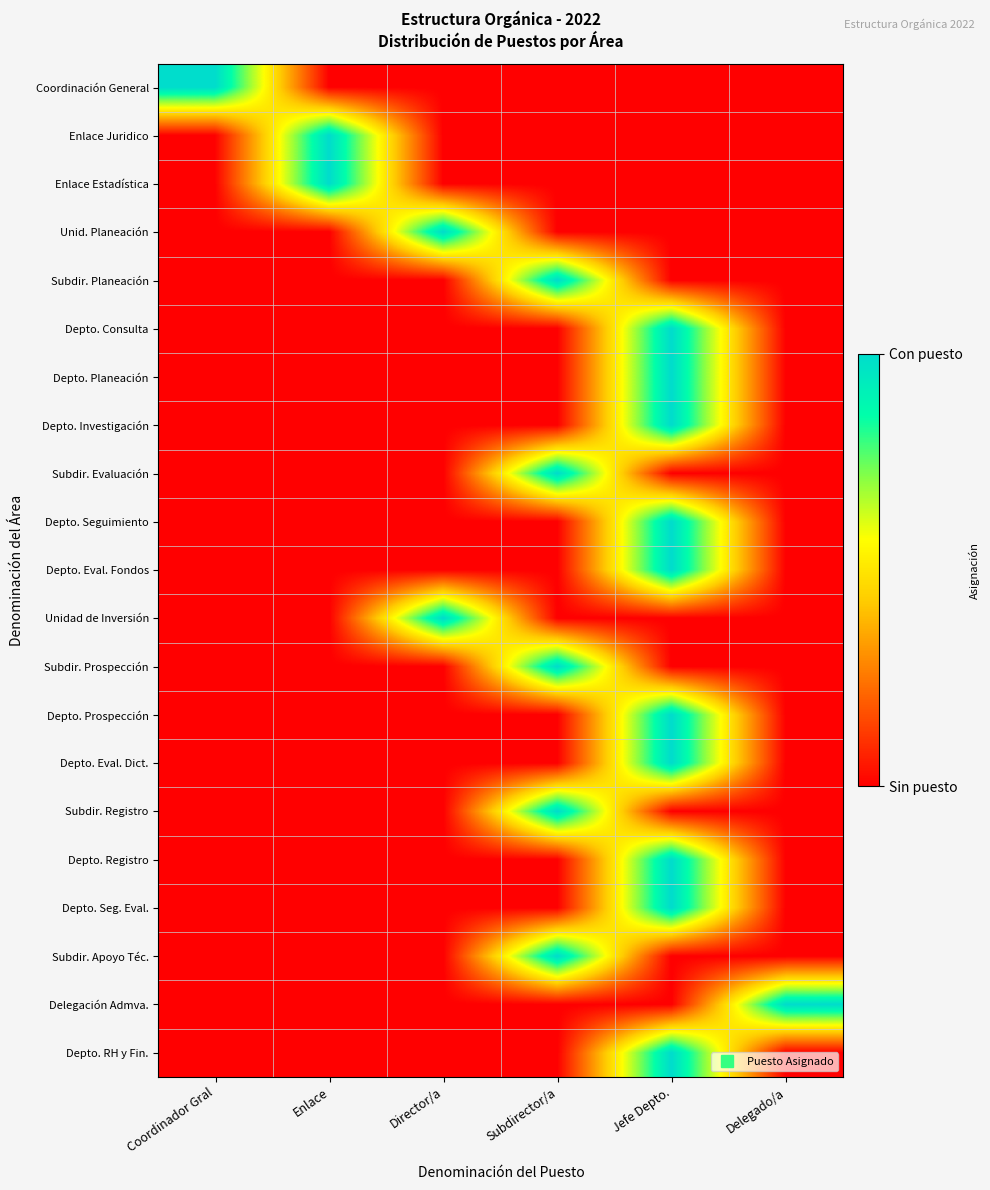

Reading left to right, transcribe all the data shown in this chart.

Coordinación General: Coordinador Gral=1	Enlace=0	Director/a=0	Subdirector/a=0	Jefe Depto.=0	Delegado/a=0
Enlace Juridico: Coordinador Gral=0	Enlace=1	Director/a=0	Subdirector/a=0	Jefe Depto.=0	Delegado/a=0
Enlace Estadística: Coordinador Gral=0	Enlace=1	Director/a=0	Subdirector/a=0	Jefe Depto.=0	Delegado/a=0
Unid. Planeación: Coordinador Gral=0	Enlace=0	Director/a=1	Subdirector/a=0	Jefe Depto.=0	Delegado/a=0
Subdir. Planeación: Coordinador Gral=0	Enlace=0	Director/a=0	Subdirector/a=1	Jefe Depto.=0	Delegado/a=0
Depto. Consulta: Coordinador Gral=0	Enlace=0	Director/a=0	Subdirector/a=0	Jefe Depto.=1	Delegado/a=0
Depto. Planeación: Coordinador Gral=0	Enlace=0	Director/a=0	Subdirector/a=0	Jefe Depto.=1	Delegado/a=0
Depto. Investigación: Coordinador Gral=0	Enlace=0	Director/a=0	Subdirector/a=0	Jefe Depto.=1	Delegado/a=0
Subdir. Evaluación: Coordinador Gral=0	Enlace=0	Director/a=0	Subdirector/a=1	Jefe Depto.=0	Delegado/a=0
Depto. Seguimiento: Coordinador Gral=0	Enlace=0	Director/a=0	Subdirector/a=0	Jefe Depto.=1	Delegado/a=0
Depto. Eval. Fondos: Coordinador Gral=0	Enlace=0	Director/a=0	Subdirector/a=0	Jefe Depto.=1	Delegado/a=0
Unidad de Inversión: Coordinador Gral=0	Enlace=0	Director/a=1	Subdirector/a=0	Jefe Depto.=0	Delegado/a=0
Subdir. Prospección: Coordinador Gral=0	Enlace=0	Director/a=0	Subdirector/a=1	Jefe Depto.=0	Delegado/a=0
Depto. Prospección: Coordinador Gral=0	Enlace=0	Director/a=0	Subdirector/a=0	Jefe Depto.=1	Delegado/a=0
Depto. Eval. Dict.: Coordinador Gral=0	Enlace=0	Director/a=0	Subdirector/a=0	Jefe Depto.=1	Delegado/a=0
Subdir. Registro: Coordinador Gral=0	Enlace=0	Director/a=0	Subdirector/a=1	Jefe Depto.=0	Delegado/a=0
Depto. Registro: Coordinador Gral=0	Enlace=0	Director/a=0	Subdirector/a=0	Jefe Depto.=1	Delegado/a=0
Depto. Seg. Eval.: Coordinador Gral=0	Enlace=0	Director/a=0	Subdirector/a=0	Jefe Depto.=1	Delegado/a=0
Subdir. Apoyo Téc.: Coordinador Gral=0	Enlace=0	Director/a=0	Subdirector/a=1	Jefe Depto.=0	Delegado/a=0
Delegación Admva.: Coordinador Gral=0	Enlace=0	Director/a=0	Subdirector/a=0	Jefe Depto.=0	Delegado/a=1
Depto. RH y Fin.: Coordinador Gral=0	Enlace=0	Director/a=0	Subdirector/a=0	Jefe Depto.=1	Delegado/a=0